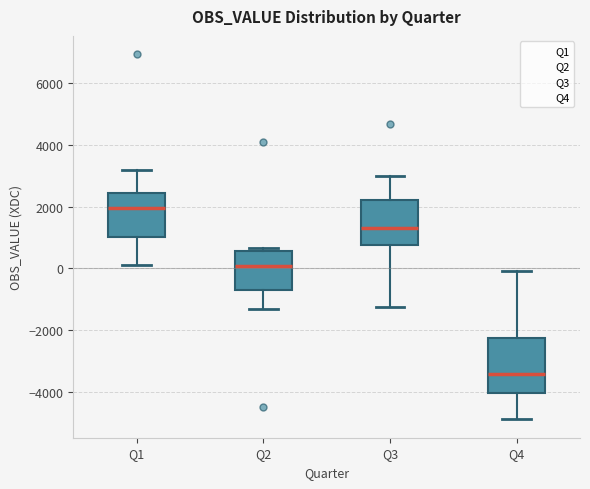

Where is the upper edge of the box for Q3 on the y-axis? The values are not printed on the chart, so give them approximately, as read against the axis.

2200